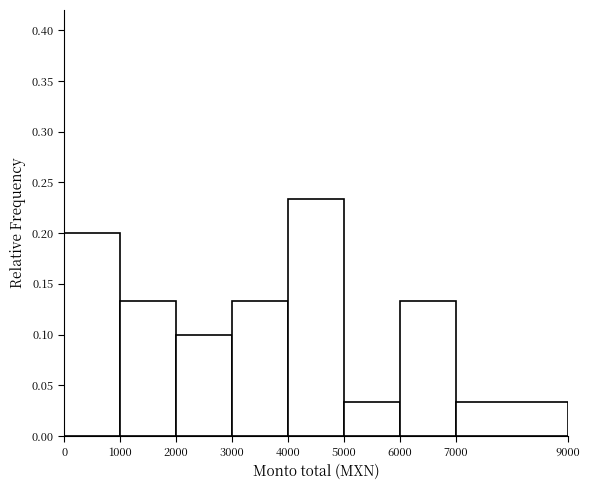

Reading left to right, transcribe this chart: for each bar, give the range it covers on the x-axis and its height. The values are not printed on the chart, so give them approximately, as read against the axis.

0 to 1000: 0.200
1000 to 2000: 0.135
2000 to 3000: 0.100
3000 to 4000: 0.135
4000 to 5000: 0.235
5000 to 6000: 0.035
6000 to 7000: 0.135
7000 to 9000: 0.035